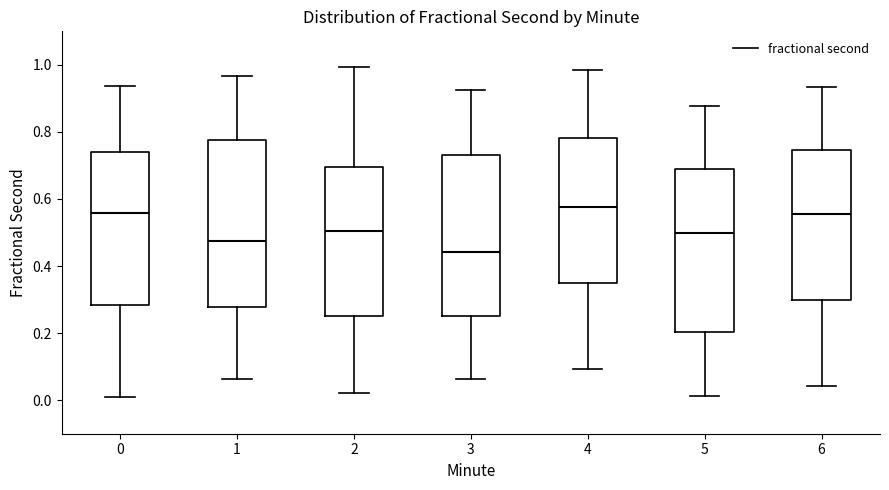

Reading left to right, read every box against the y-axis: the position of its median line, the range the box covers, and the ends of its whiskers. The values are not printed on the chart, so give them approximately, as read against the axis.

0: median 0.56, box 0.28 to 0.74, whiskers 0.00 to 0.94
1: median 0.48, box 0.28 to 0.78, whiskers 0.06 to 0.96
2: median 0.50, box 0.26 to 0.70, whiskers 0.02 to 1.00
3: median 0.44, box 0.26 to 0.74, whiskers 0.06 to 0.92
4: median 0.58, box 0.34 to 0.78, whiskers 0.10 to 0.98
5: median 0.50, box 0.20 to 0.68, whiskers 0.02 to 0.88
6: median 0.56, box 0.30 to 0.74, whiskers 0.04 to 0.94